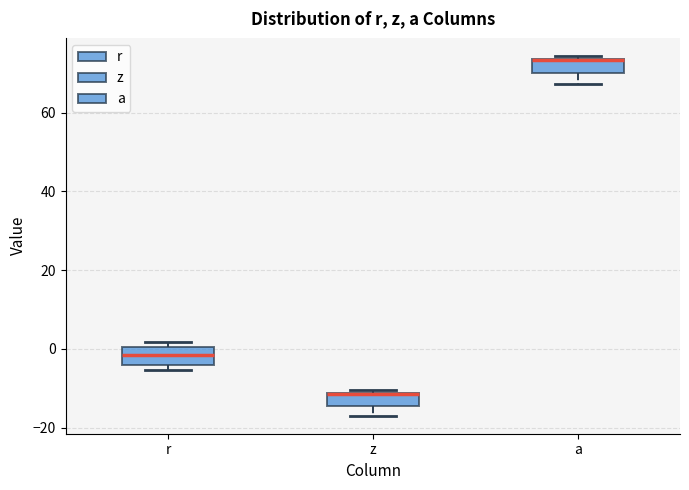

Reading left to right, read every box against the y-axis: the position of its median line, the range the box covers, and the ends of its whiskers. The values are not printed on the chart, so give them approximately, as read against the axis.

r: median -2, box -4 to 0, whiskers -6 to 2
z: median -12 (drawn on the box's upper edge), box -14 to -12, whiskers -18 to -10
a: median 74 (drawn on the box's upper edge), box 70 to 74, whiskers 68 to 74 (just above the box's upper edge)